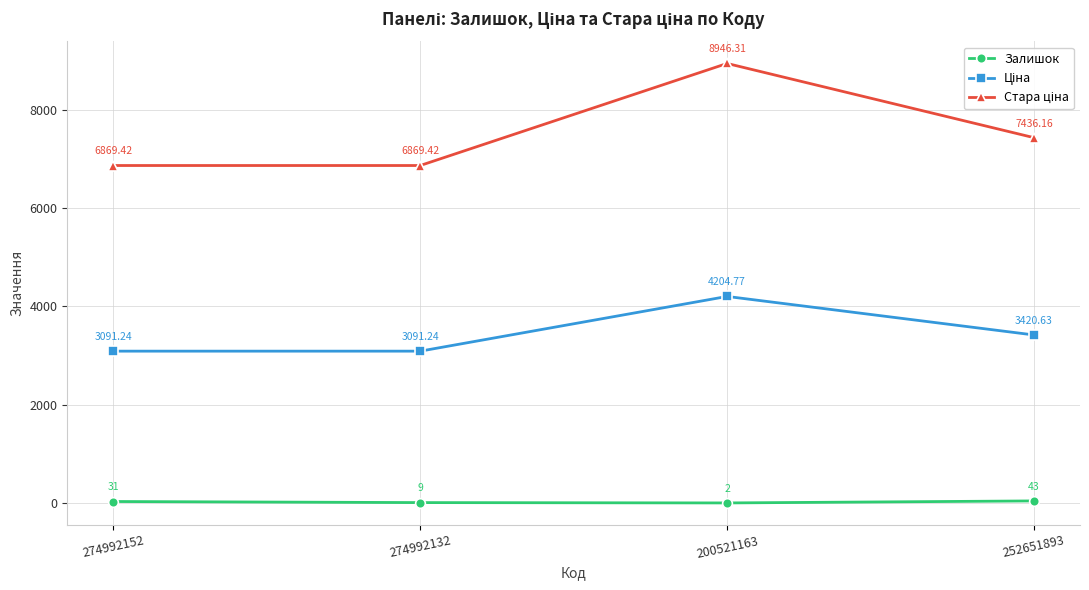

What is the label of the 3rd point from the right?

274992132